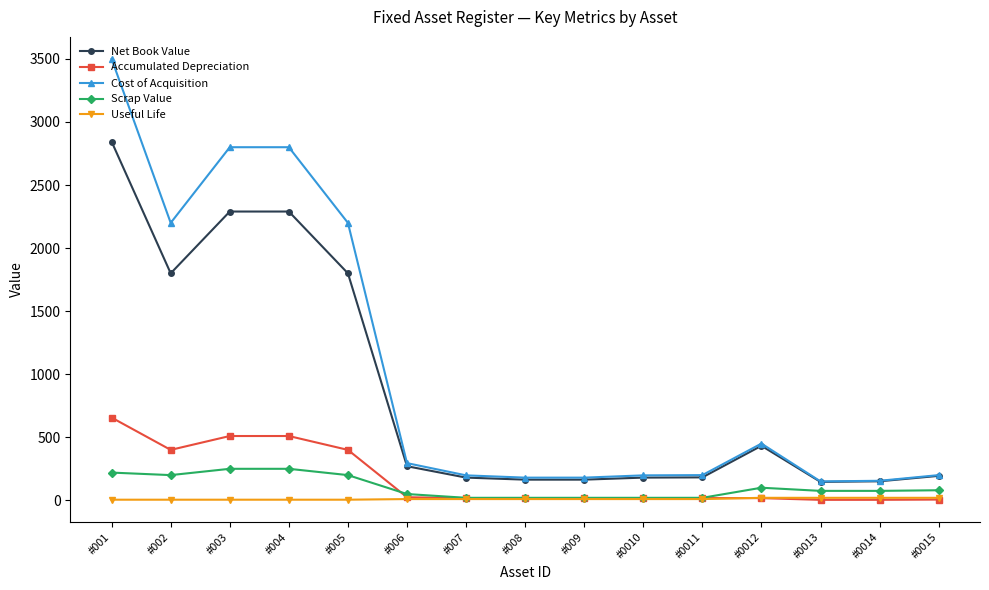

Which series has the largest total across all categories?

Cost of Acquisition